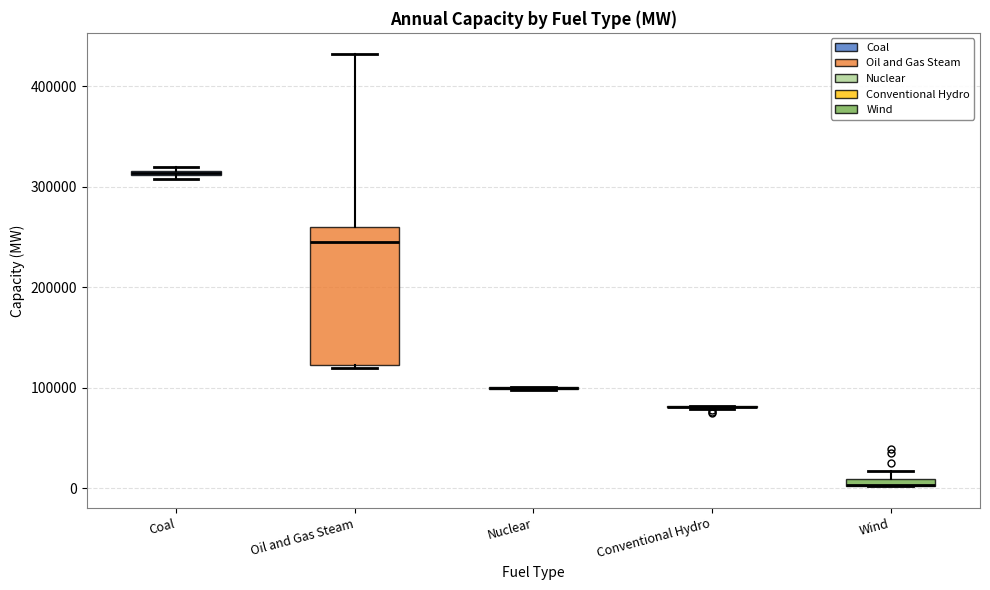

Which box is the tallest, from its lower edge to its upper edge?

Oil and Gas Steam